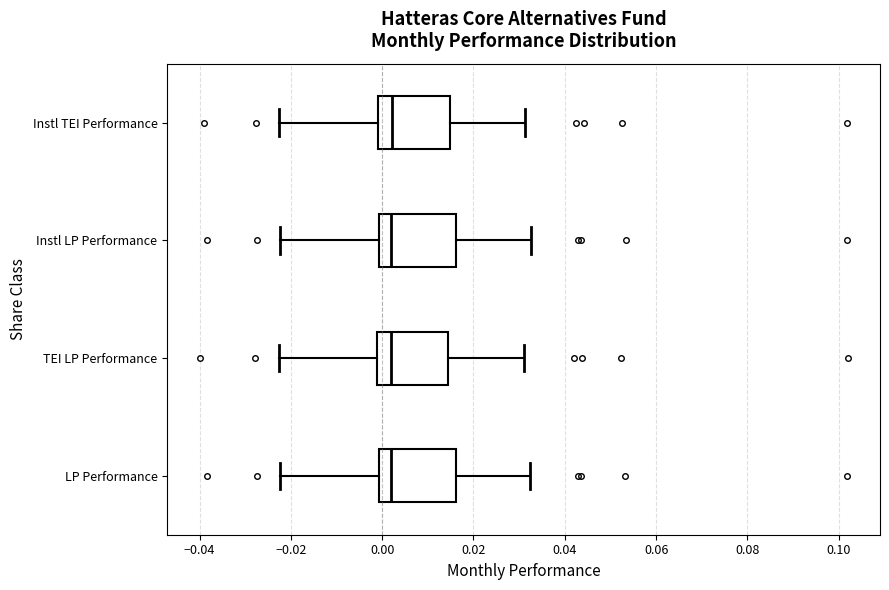

Reading bottom to top, read every box against the x-axis: the position of its median line, the range the box covers, and the ends of its whiskers. The values are not printed on the chart, so give them approximately, as read against the axis.

LP Performance: median 0.002, box 0.000 to 0.016, whiskers -0.022 to 0.032
TEI LP Performance: median 0.002, box -0.002 to 0.014, whiskers -0.022 to 0.030
Instl LP Performance: median 0.002, box 0.000 to 0.016, whiskers -0.022 to 0.032
Instl TEI Performance: median 0.002, box 0.000 to 0.014, whiskers -0.022 to 0.032